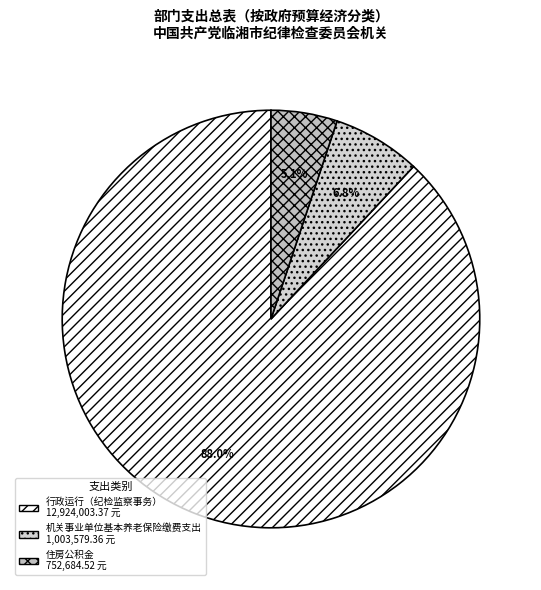

To the nearest percent, what is the average slice percentage?

33%